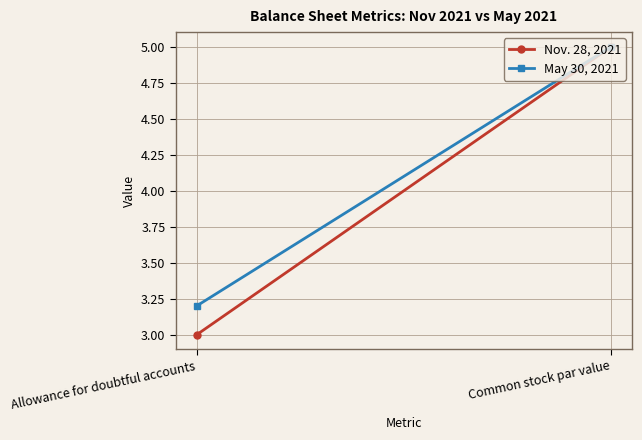

What is the spread (max minus min) of values at Allowance for doubtful accounts?

0.2